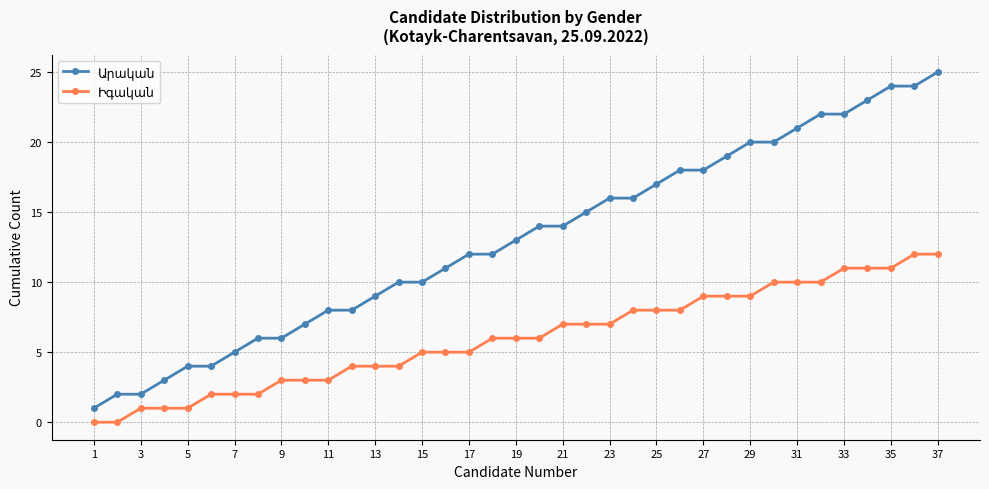

How many series are shown in this chart?

2